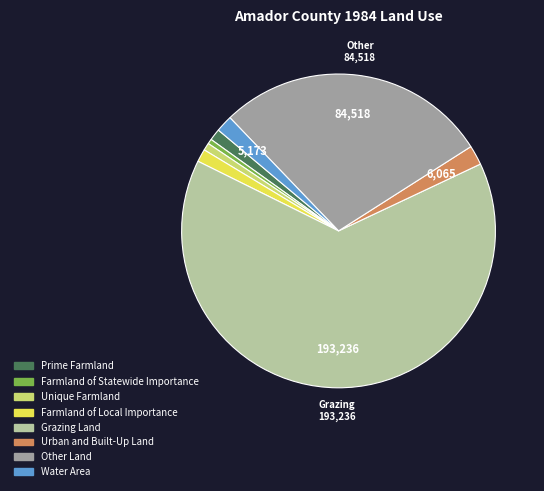

How many slices are in this pie chart?

8